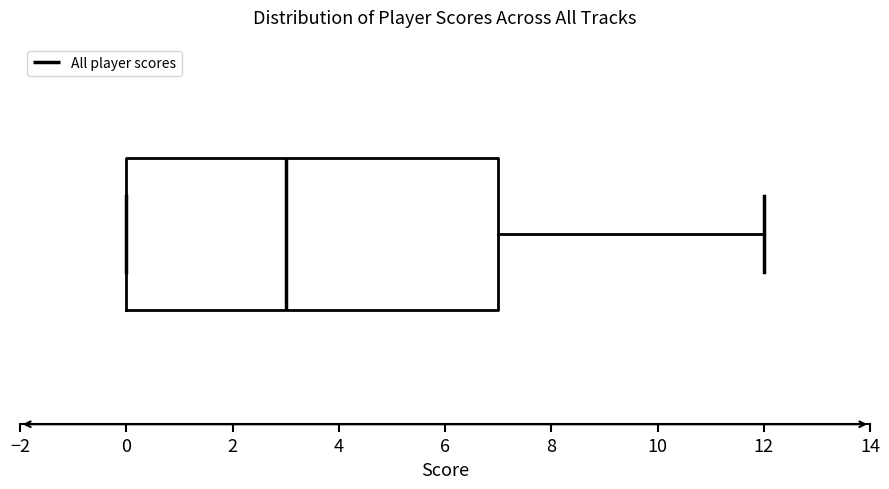

Where does the median line of the box sit on the x-axis? The values are not printed on the chart, so give them approximately, as read against the axis.

3